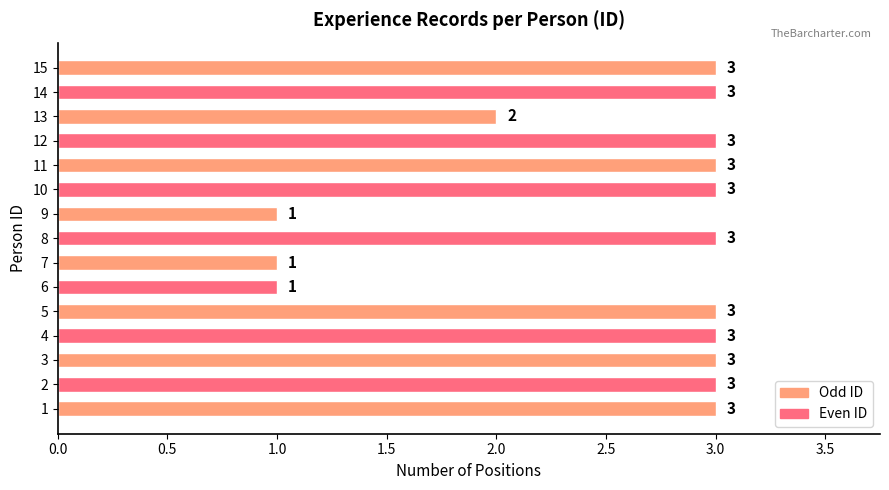

What is the minimum value shown in the chart?

1